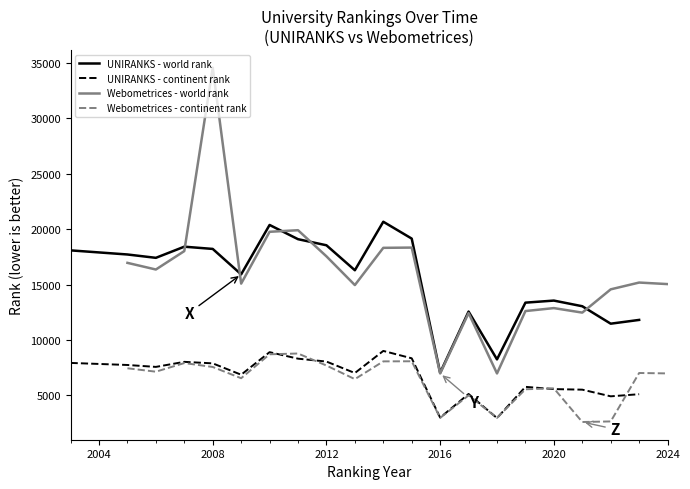

How many interior local valleys does the Webometrices - continent rank series have?

6